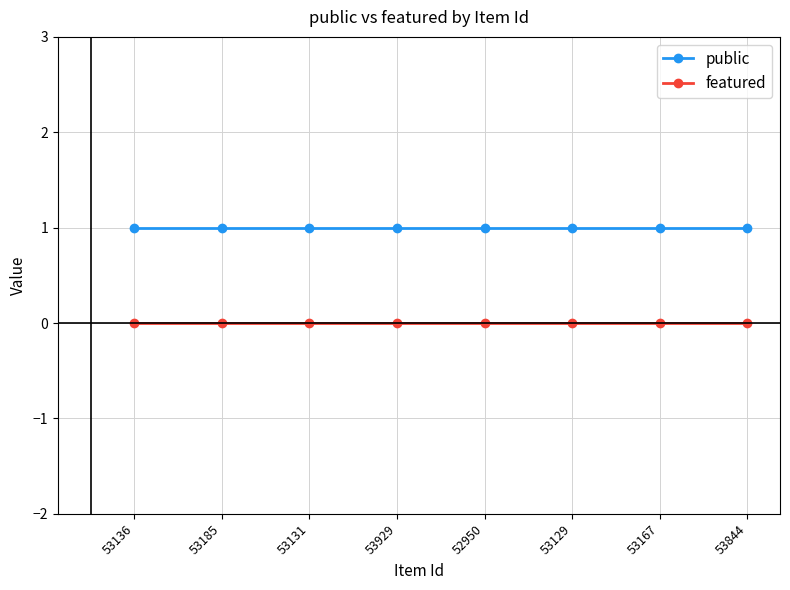

Does the chart have visible grid lines?

Yes